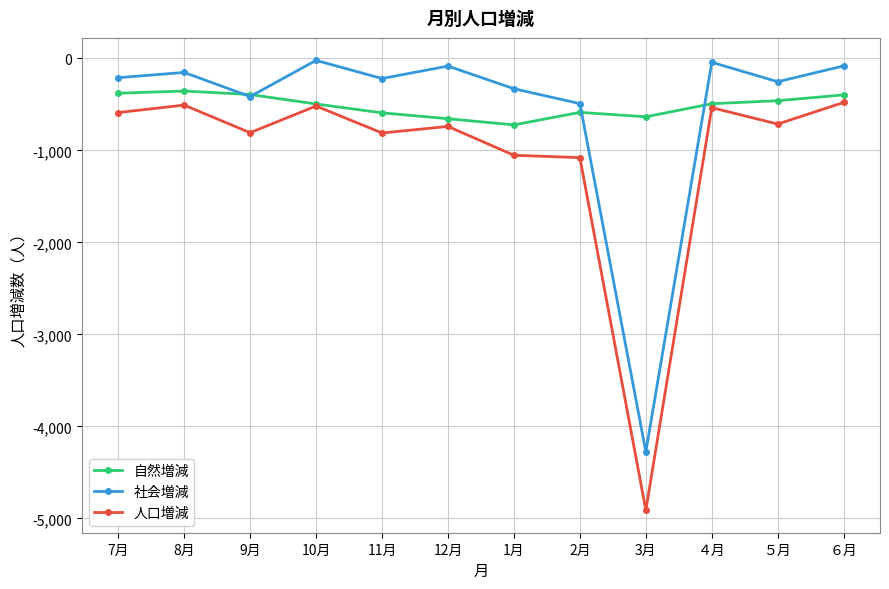

True or false: 自然増減 has more than 1 points higher than both neighbors.

True